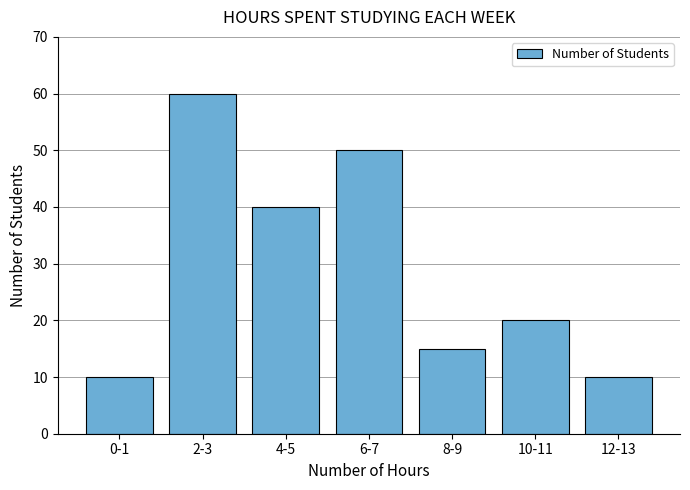

Reading left to right, extract all data points from this chart.

0-1=10	2-3=60	4-5=40	6-7=50	8-9=15	10-11=20	12-13=10